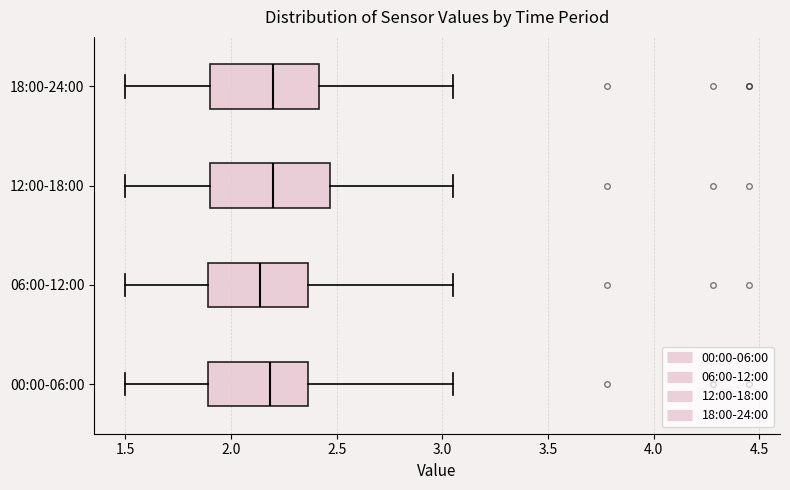

Comparing the boxes themselves (not the whiskers), which one is the widest?

12:00-18:00